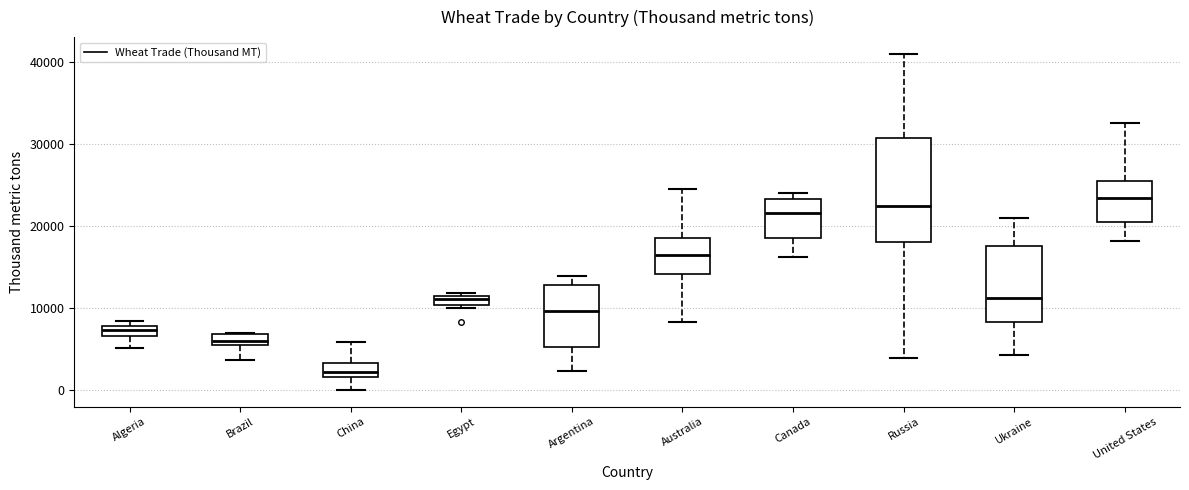

Which box's median line is the lowest?

China